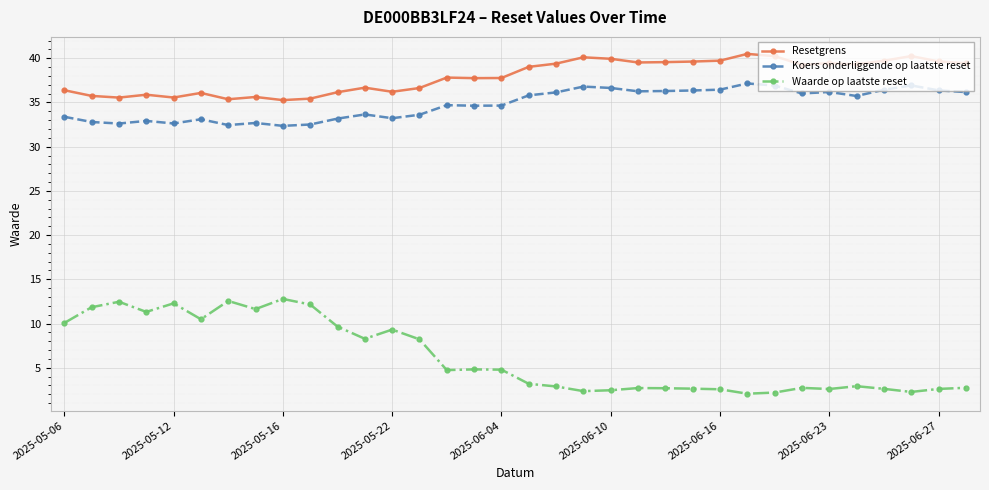

How many data points in Resetgrens are less than 39?

17